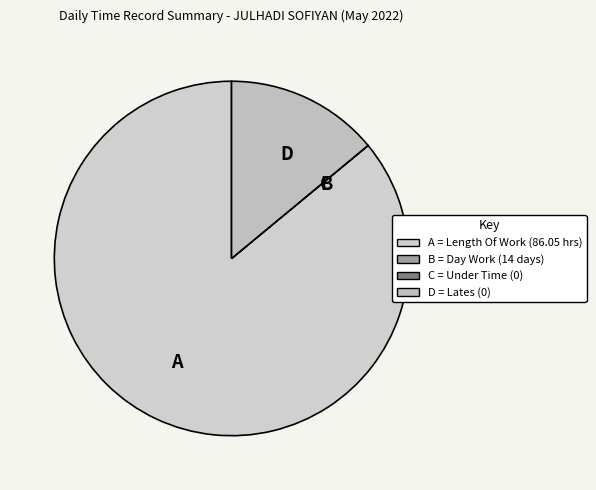

To the nearest percent, what is the average slice percentage?

25%